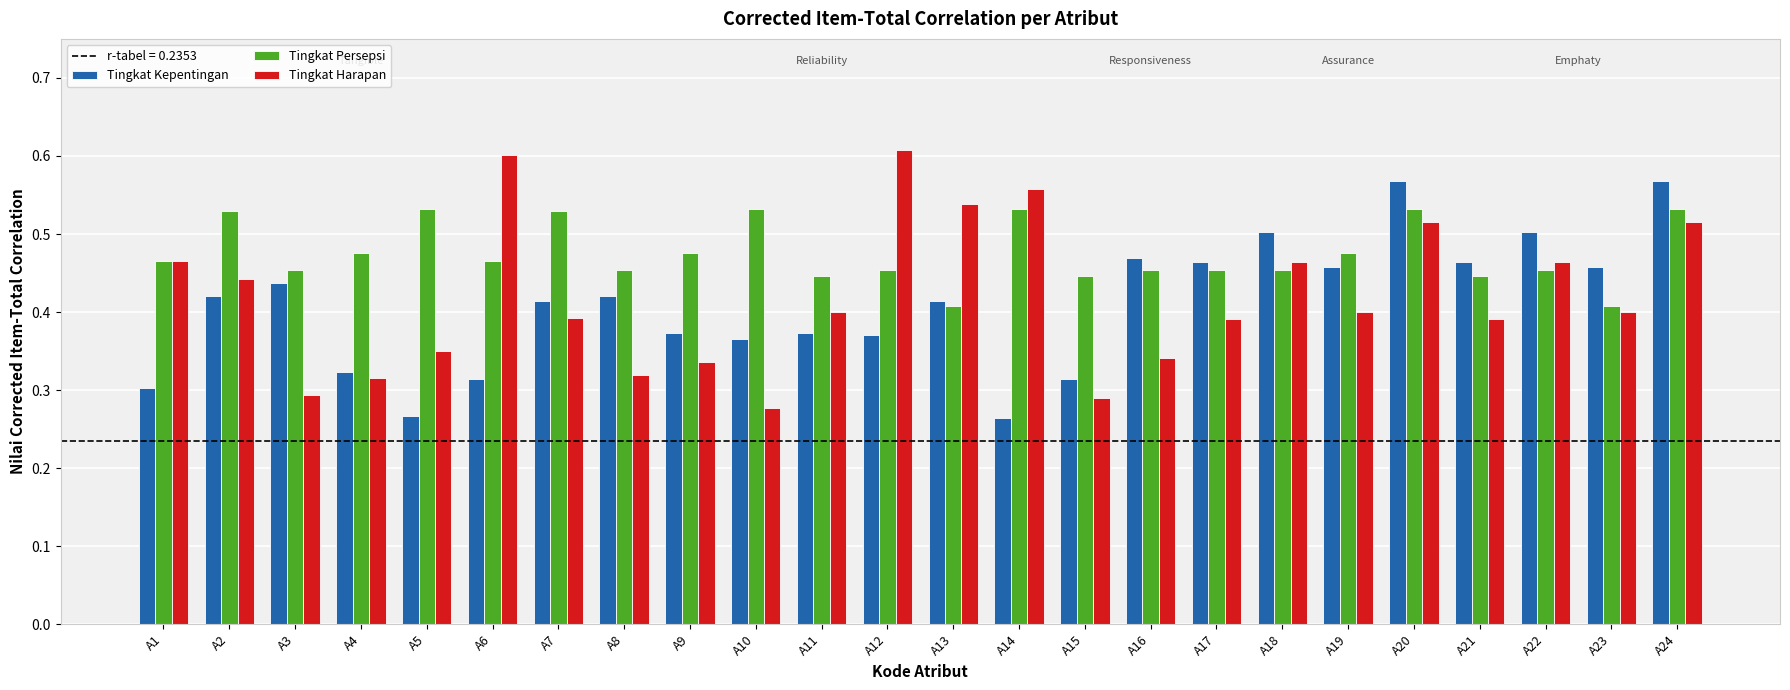

List the series in order of their peak value, highest first.

Tingkat Harapan, Tingkat Kepentingan, Tingkat Persepsi